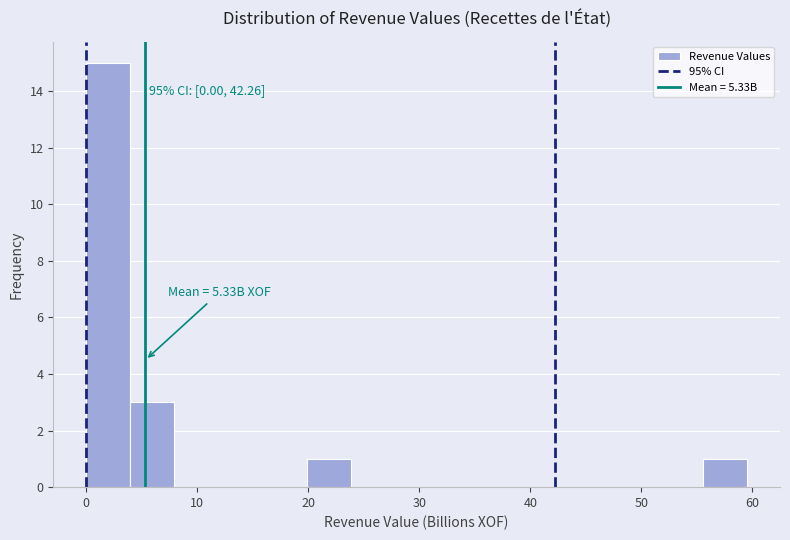

Around what value on the x-axis is the tallest bar? Give the approximate position of its centre, as read against the axis.

2